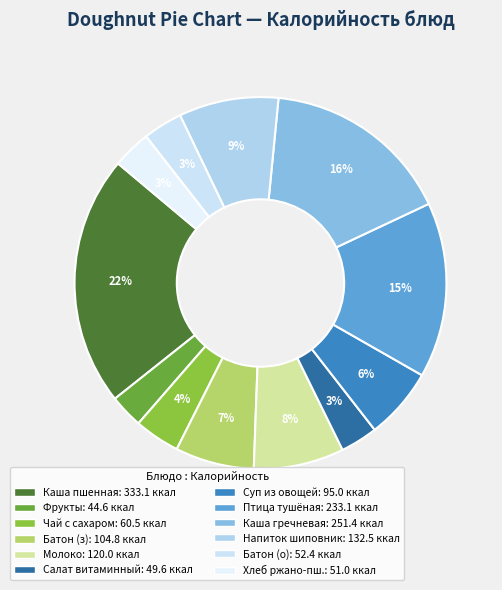

Which category has the biggest portion of the pie?

КАША ПШЕННАЯ МОЛОЧНАЯ С МАСЛОМ СЛИВОЧНЫМ